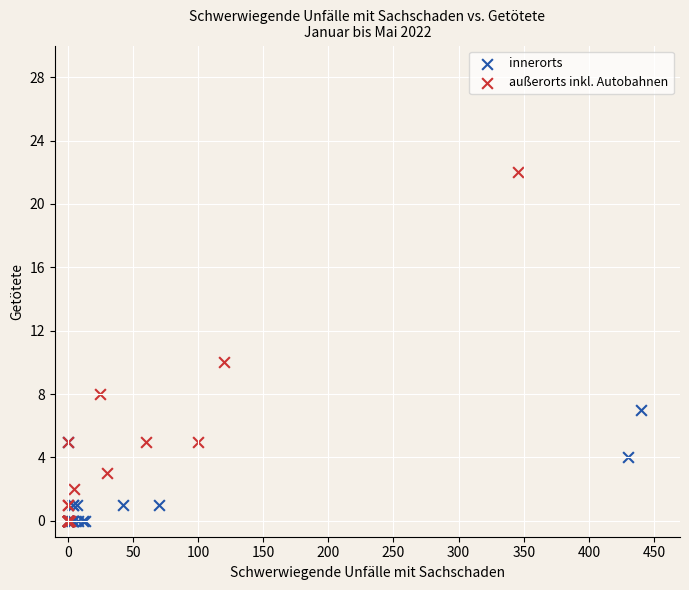

Which series has the widest spread of Y values?

außerorts inkl. Autobahnen